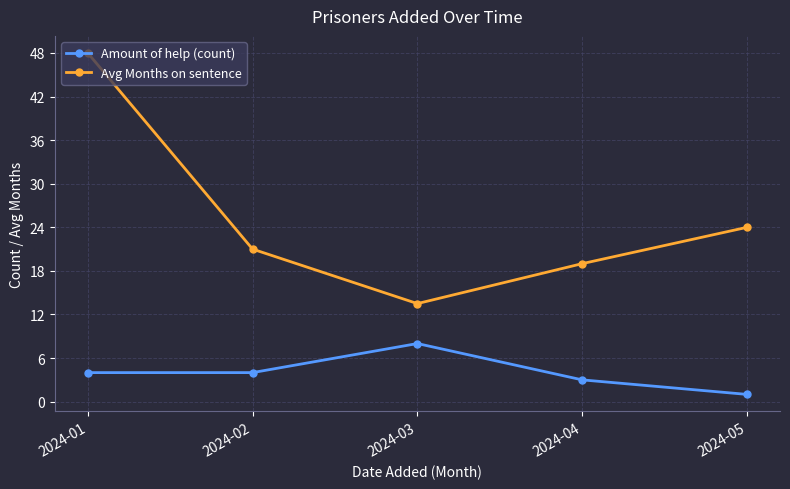

What is the value of the Avg Months on sentence point at the 5th from the left?

24.0